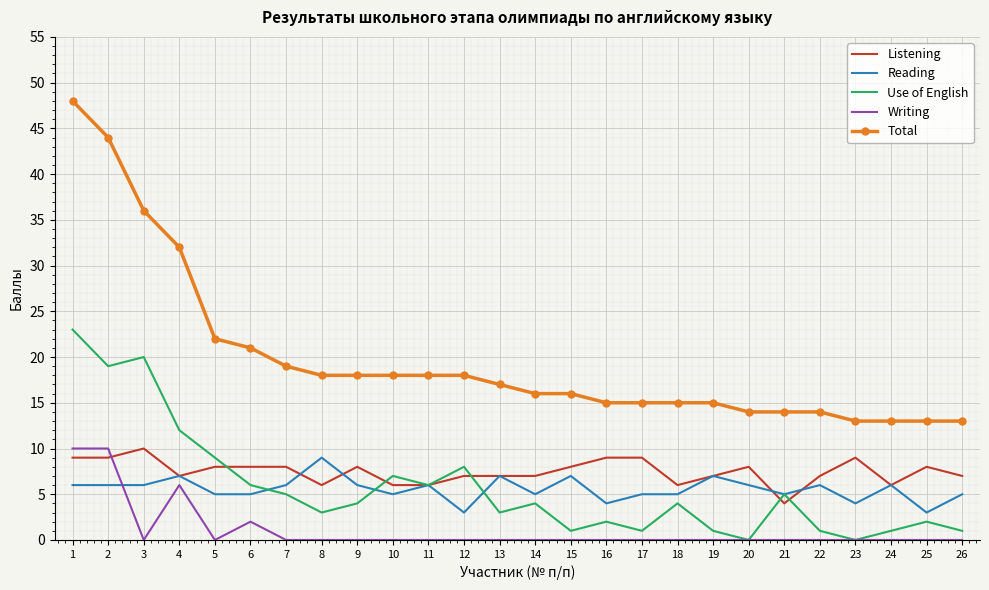

Is it true that Reading equals 8 at 2?

False